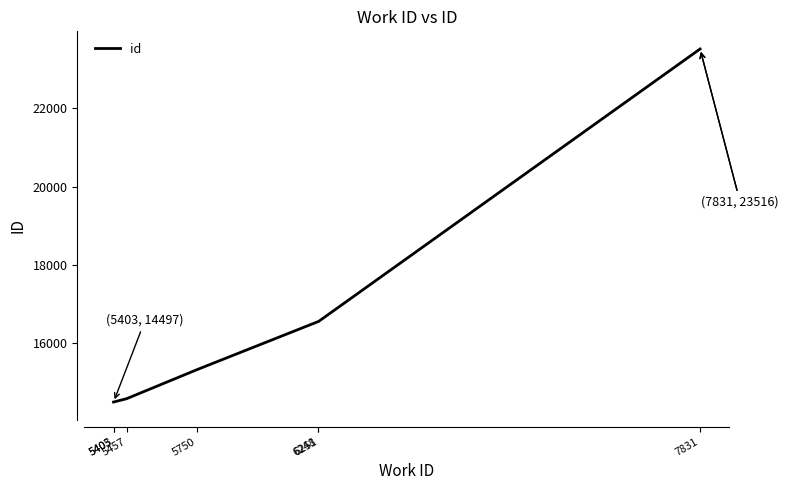

What is the smallest value displayed?

14497